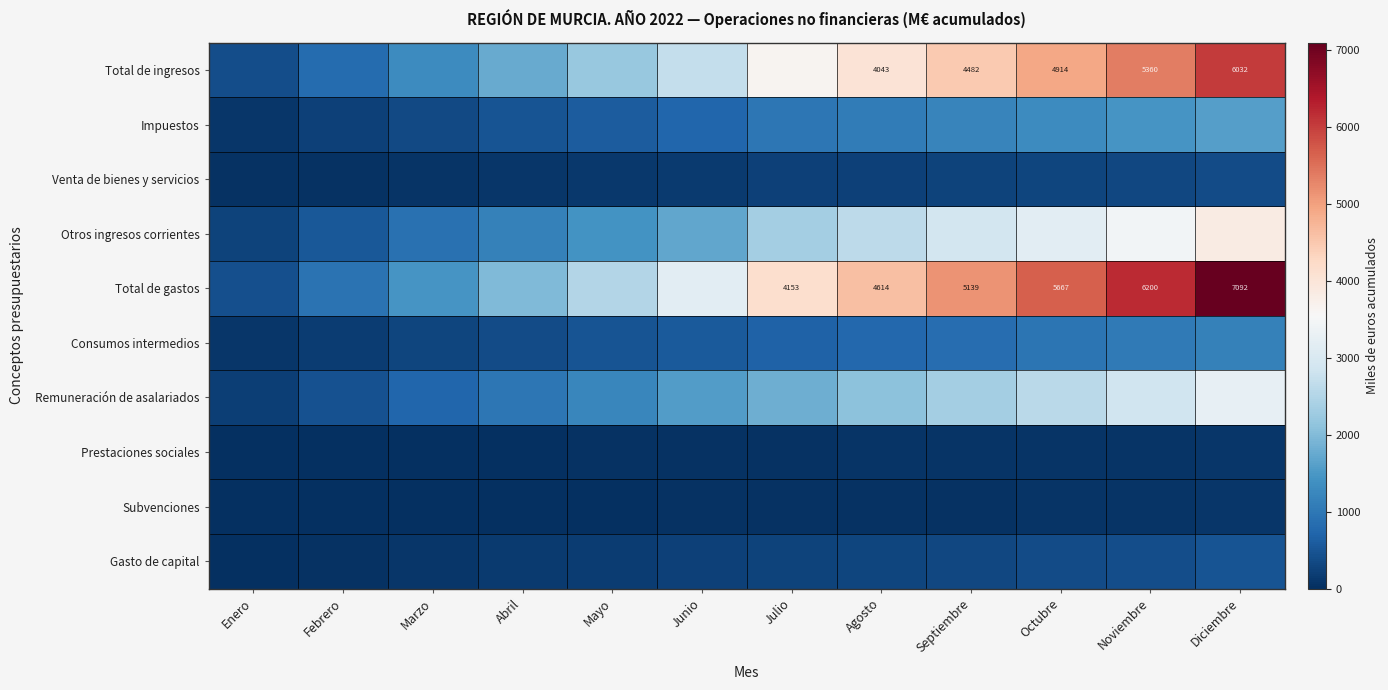

What is the lowest value of the Venta de bienes y servicios series?

29